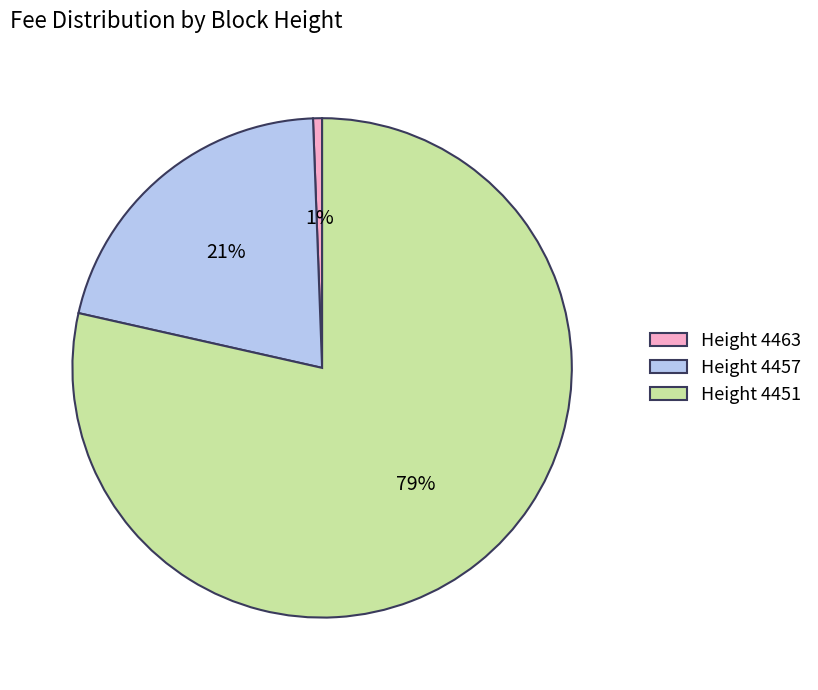

What is the ratio of the value at Height 4457 to the value at Height 4451?

0.3